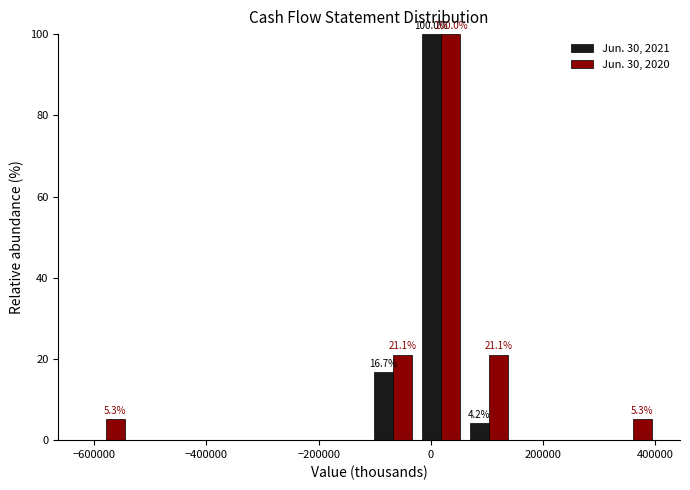

In the Jun. 30, 2020 series, which range on the x-axis has the tallest bar?

-20000 to 60000